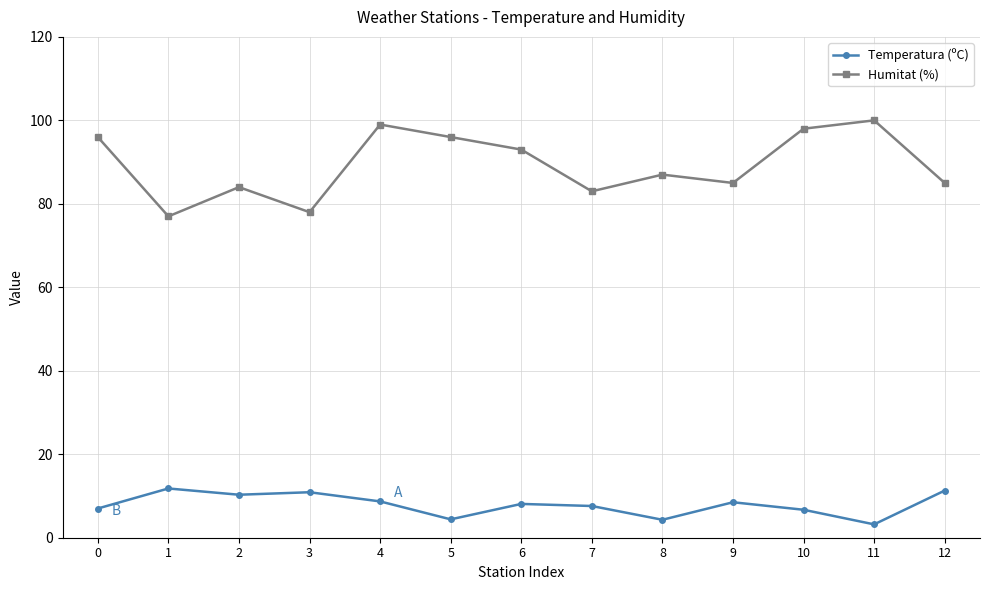

What are all the series names shown in the legend?

Temperatura (ºC), Humitat (%)